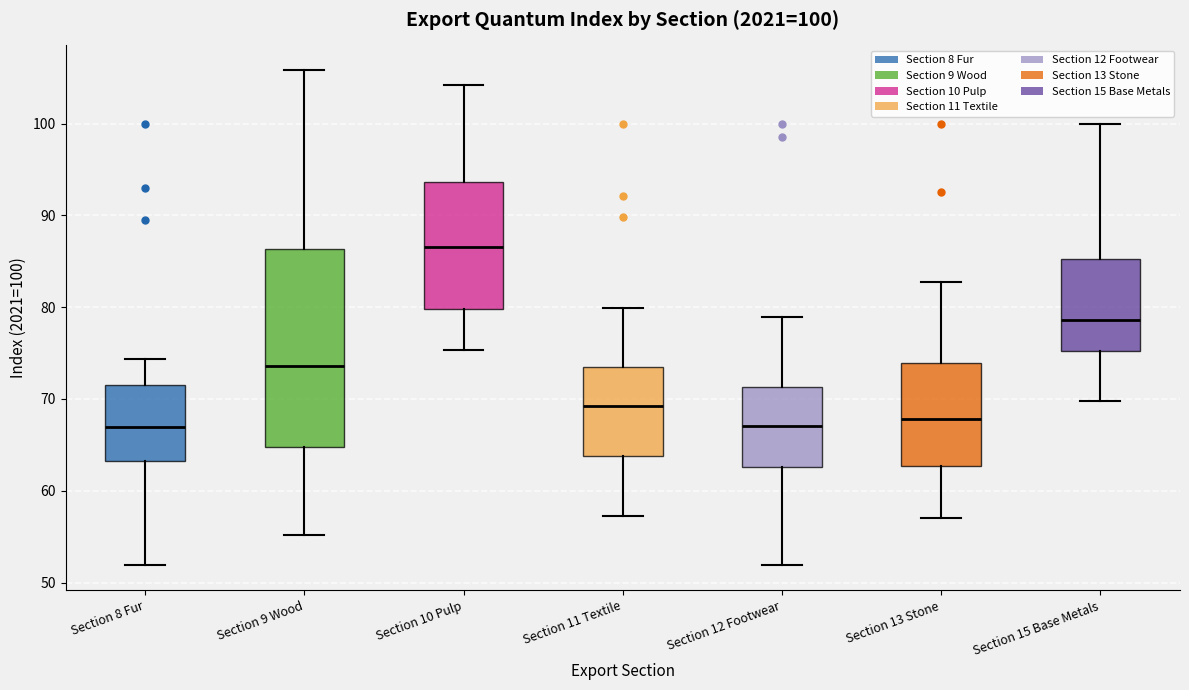

Comparing the boxes themselves (not the whiskers), which one is the tallest?

Section 9 Wood